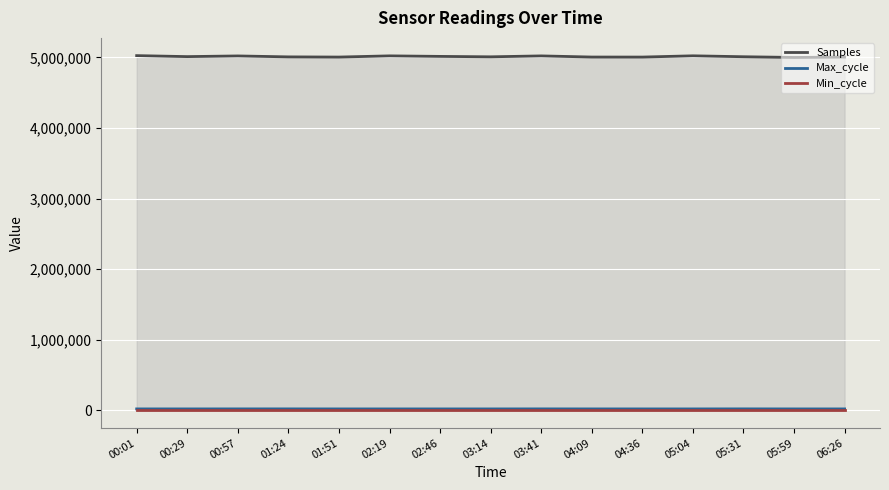

What is the difference between the Samples values at 04:09 and 00:01?

20124